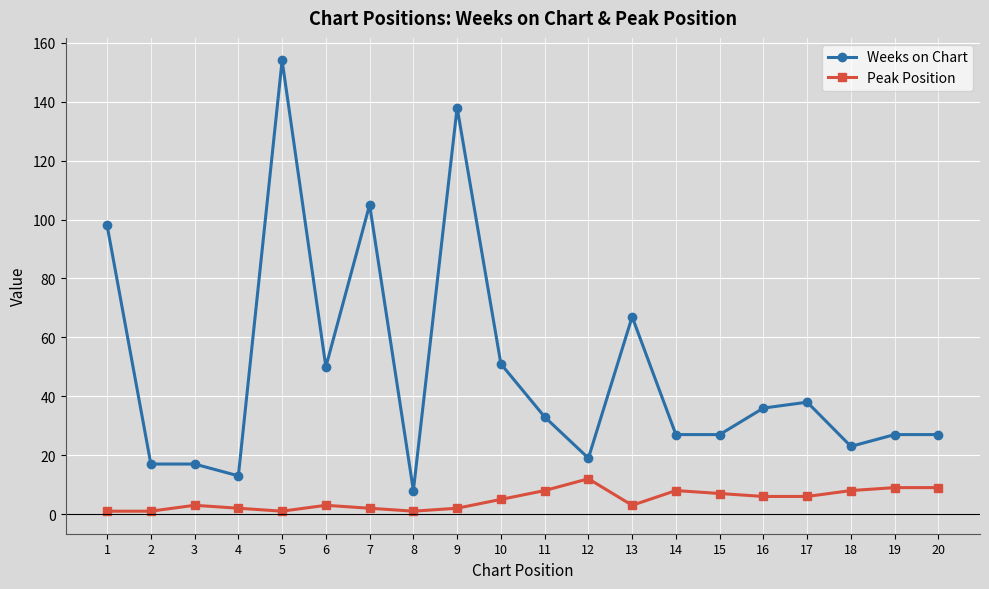

True or false: Weeks on Chart has a value of 16 at 19.

False